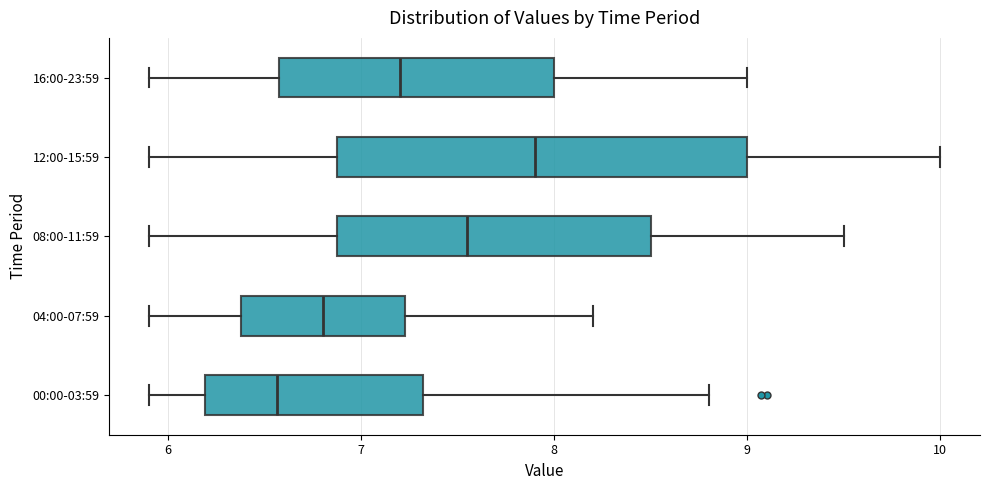

Reading bottom to top, read every box against the x-axis: the position of its median line, the range the box covers, and the ends of its whiskers. The values are not printed on the chart, so give them approximately, as read against the axis.

00:00-03:59: median 6.6, box 6.2 to 7.3, whiskers 5.9 to 8.8
04:00-07:59: median 6.8, box 6.4 to 7.2, whiskers 5.9 to 8.2
08:00-11:59: median 7.6, box 6.9 to 8.5, whiskers 5.9 to 9.5
12:00-15:59: median 7.9, box 6.9 to 9.0, whiskers 5.9 to 10.0
16:00-23:59: median 7.2, box 6.6 to 8.0, whiskers 5.9 to 9.0